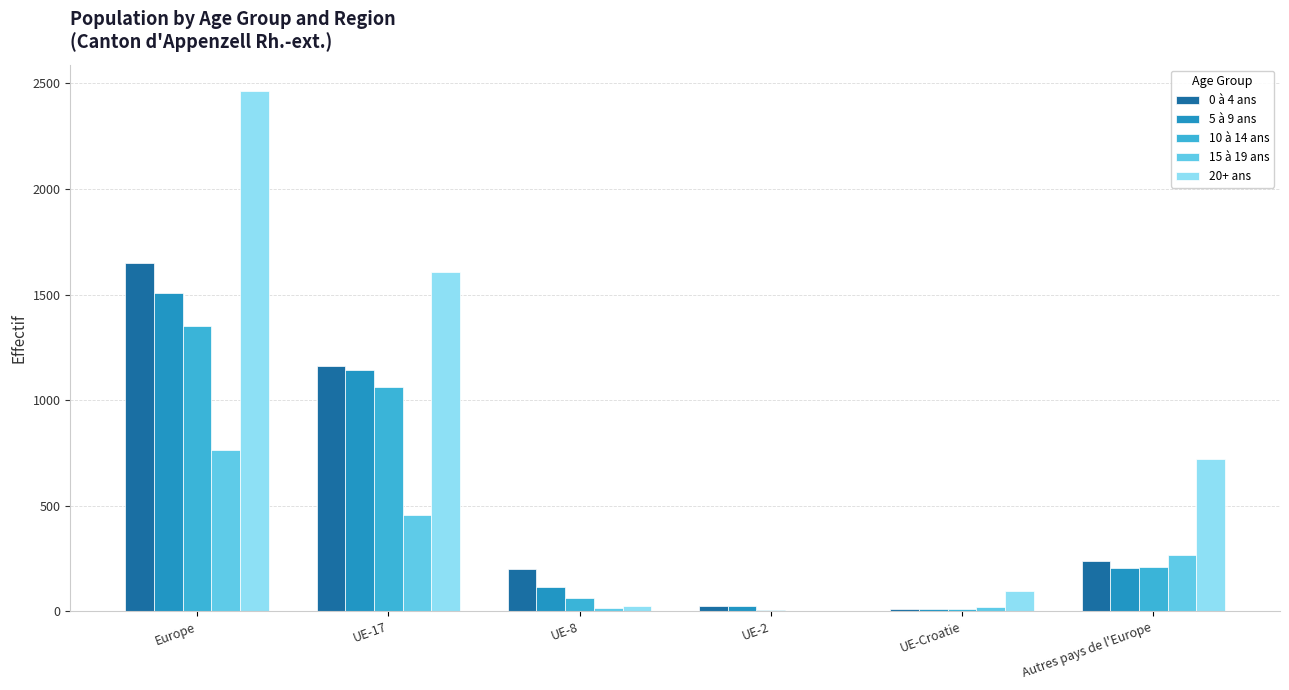

Which series has the largest total across all categories?

20+ ans